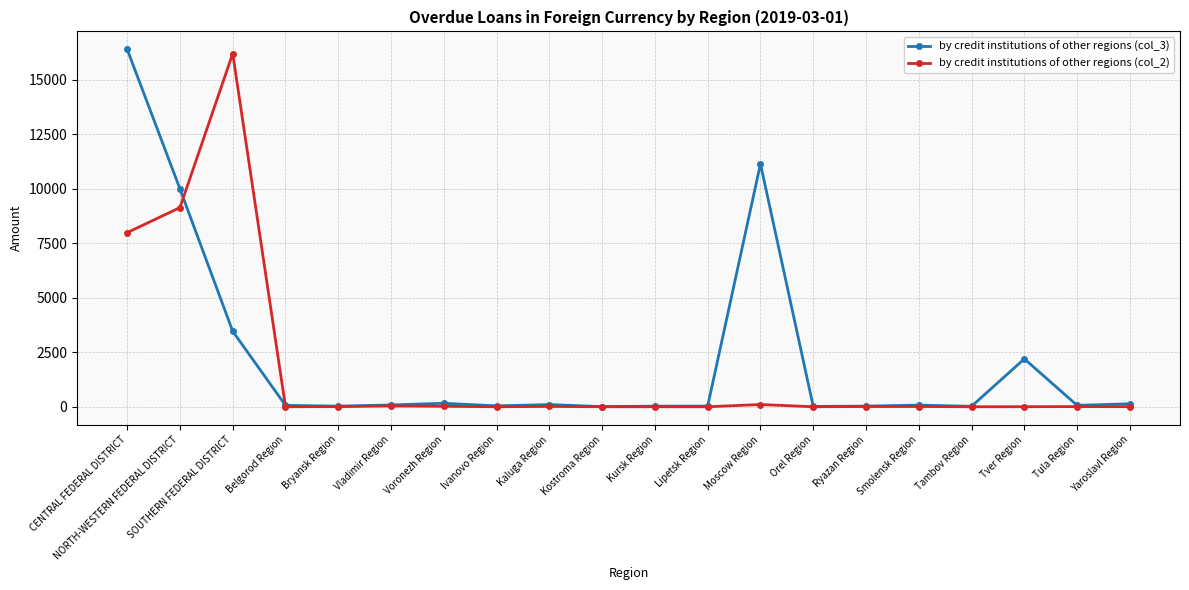

Where is the first local maximum for by credit institutions of other regions (col_2)?

SOUTHERN FEDERAL DISTRICT